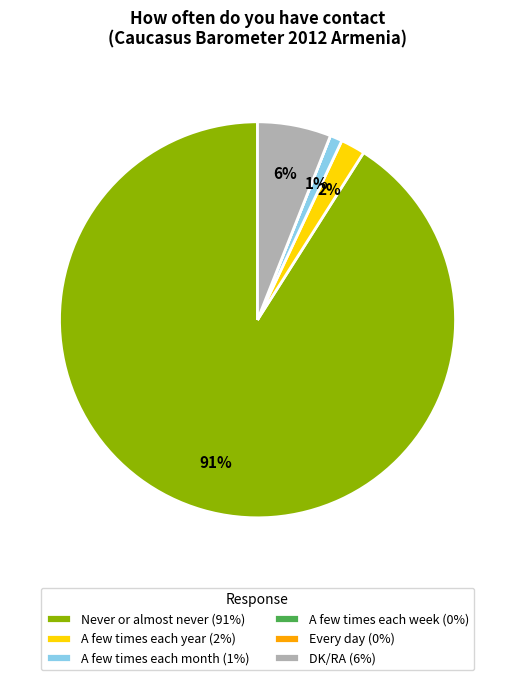

To the nearest percent, what is the combined percentage of A few times each year and A few times each month?

3%